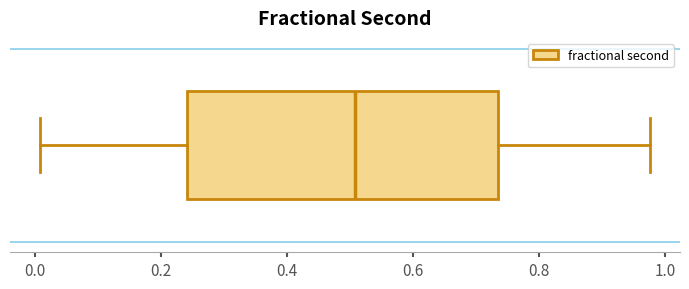

Transcribe this box plot: give where the median line is, the range the box spans, and where the two whiskers end, as read against the x-axis. The values are not printed on the chart, so give them approximately, as read against the axis.

median 0.50, box 0.24 to 0.74, whiskers 0.00 to 0.98